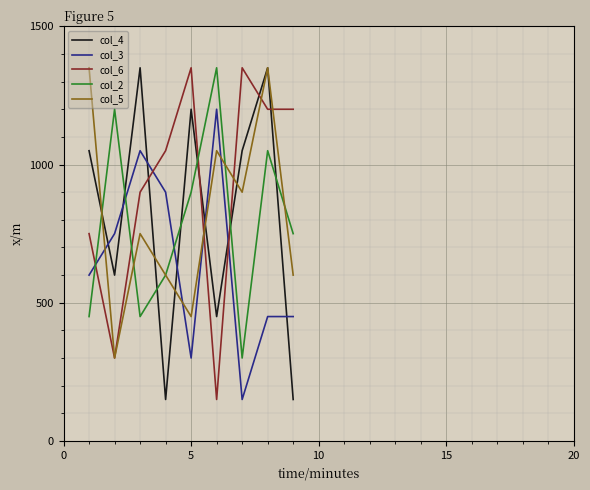

What is the minimum value shown in the chart?

150